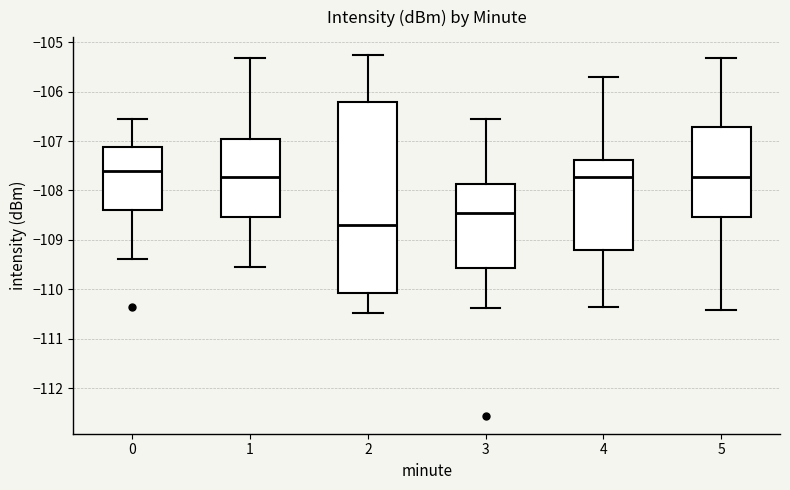

Which box's median line is the lowest?

2